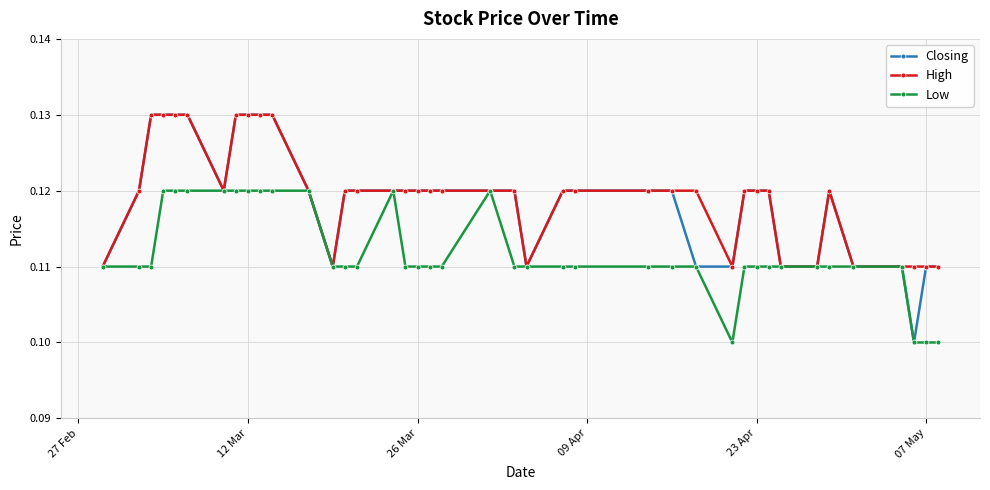

Which series has the widest spread of values?

Closing